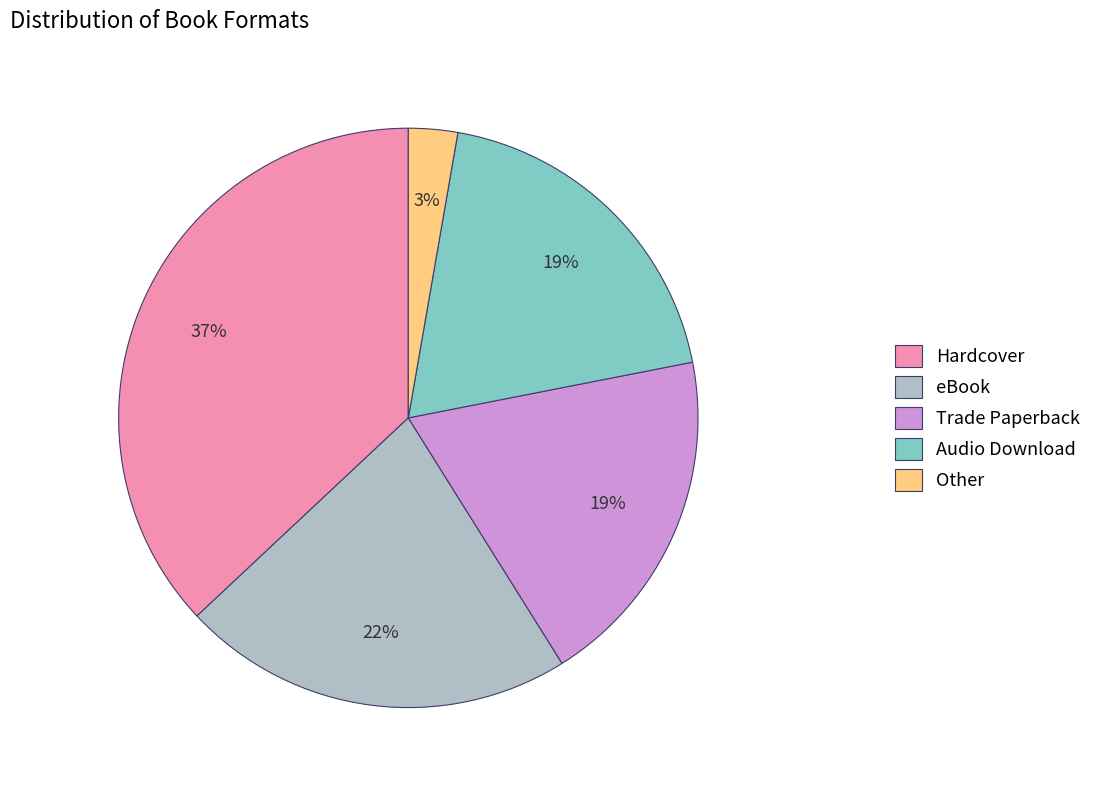

How many segments does this pie chart have?

5